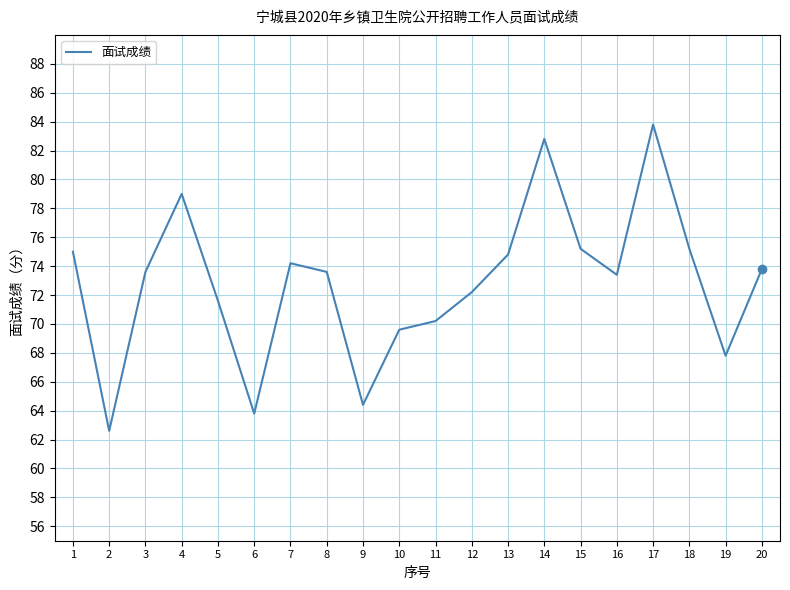

Which label corresponds to the largest value in the chart?

17